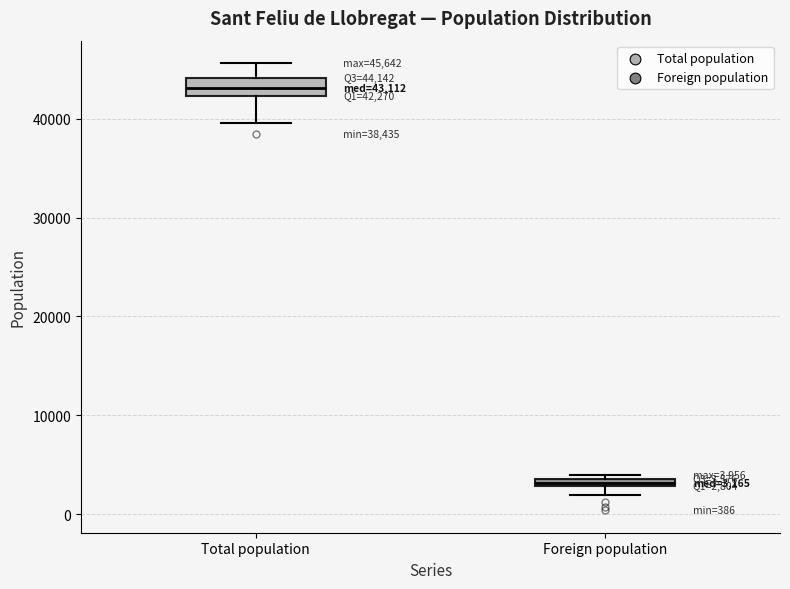

Which box has the highest median line?

Total population